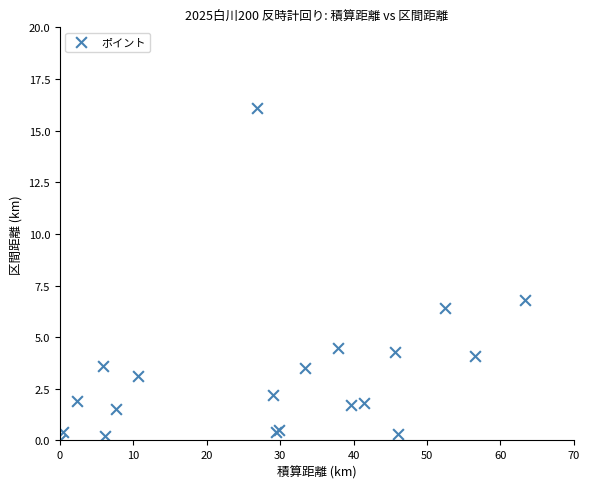

What Y value in the scatter plot is closest to 8?

6.8